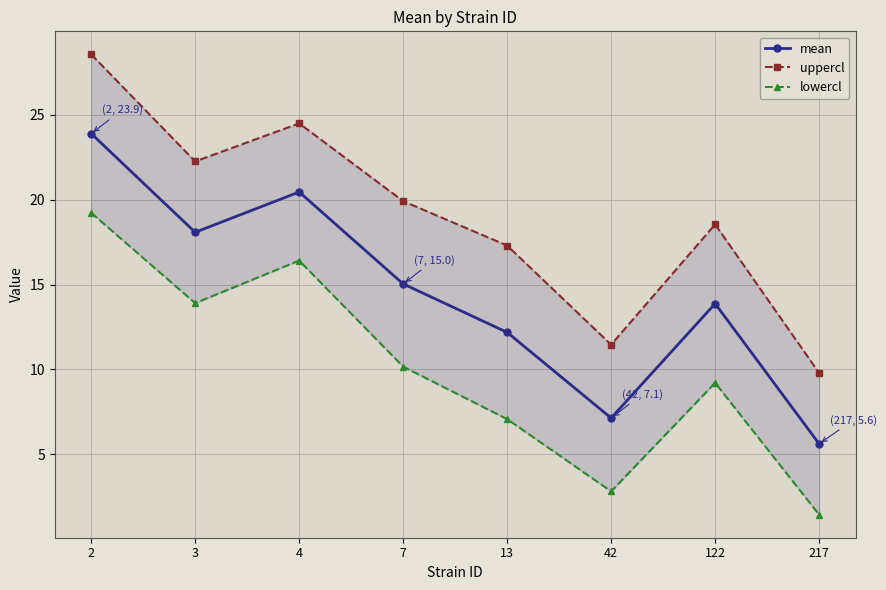

Which series has the largest total across all categories?

uppercl